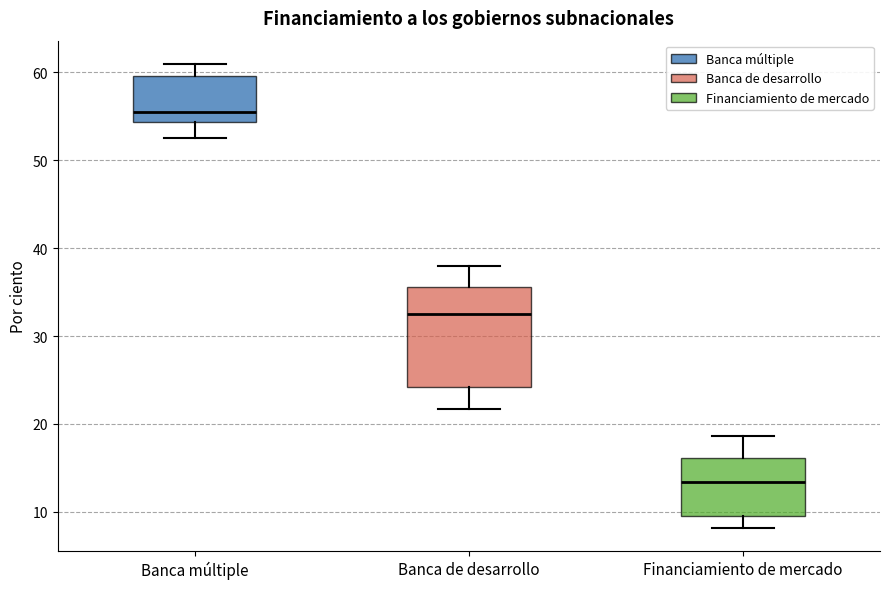

Which box's median line is the highest?

Banca múltiple